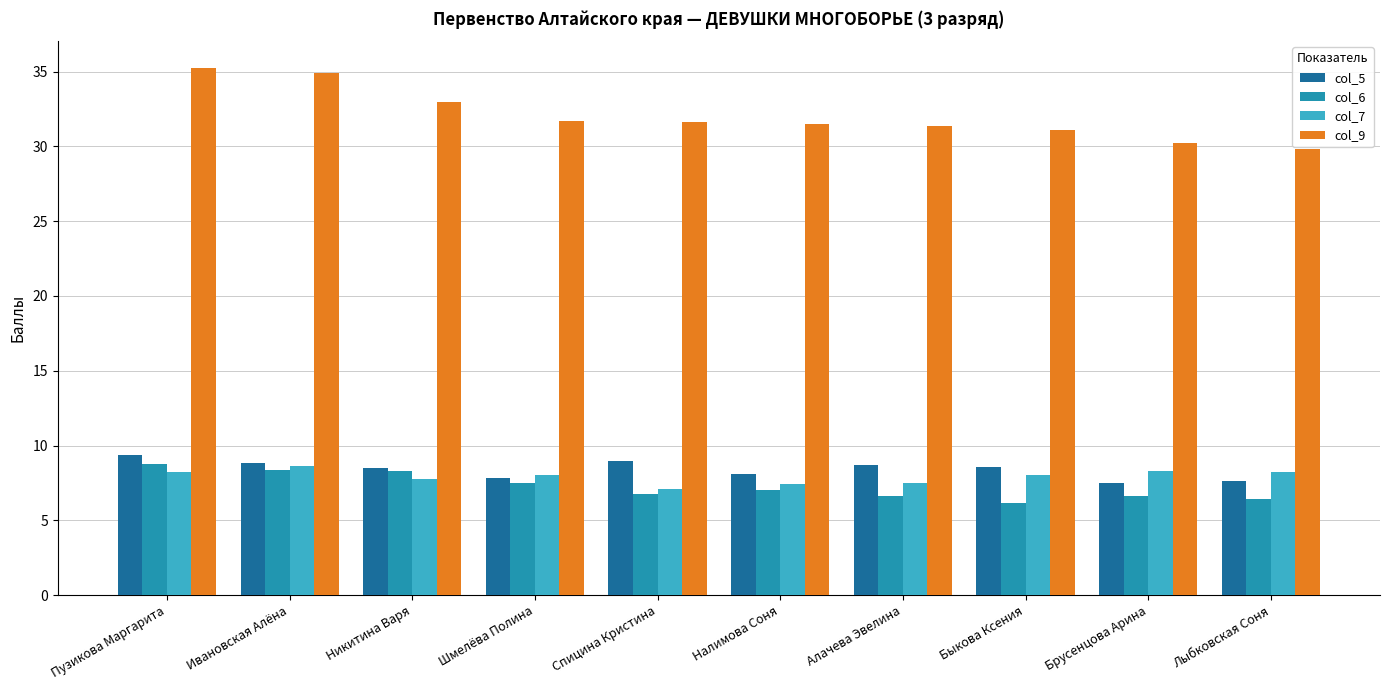

What is the total value across all series at Брусенцова Арина?

52.6